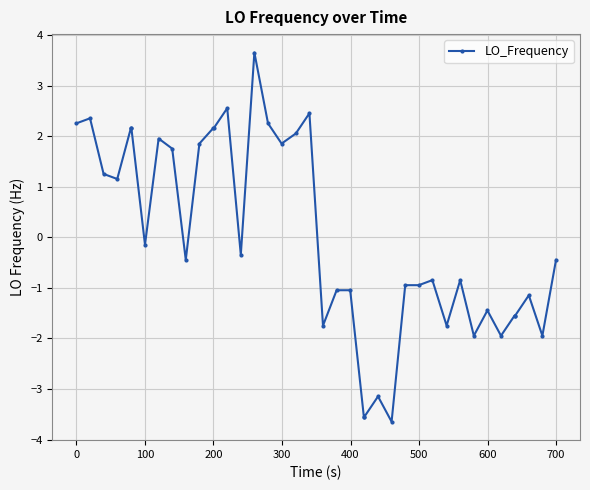

Does the chart display data point markers on the line(s)?

Yes